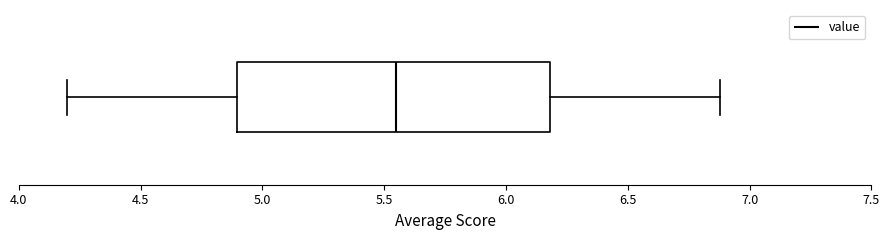

Where is the right edge of the box on the x-axis? The values are not printed on the chart, so give them approximately, as read against the axis.

6.20